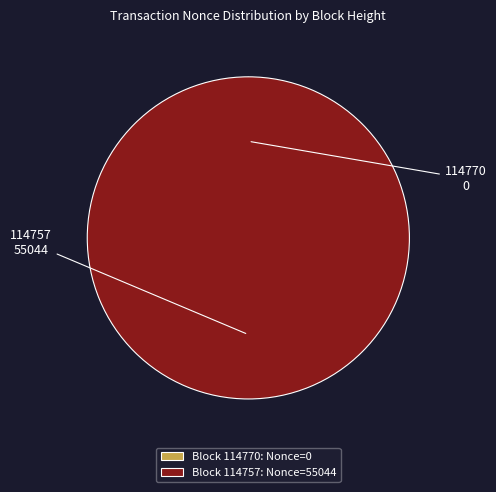

To the nearest percent, what is the average slice percentage?

50%